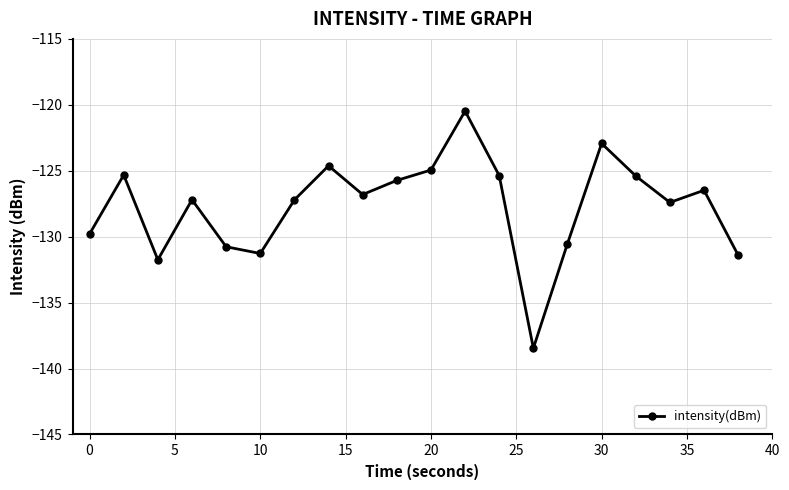

What is the greatest value displayed?

-120.5